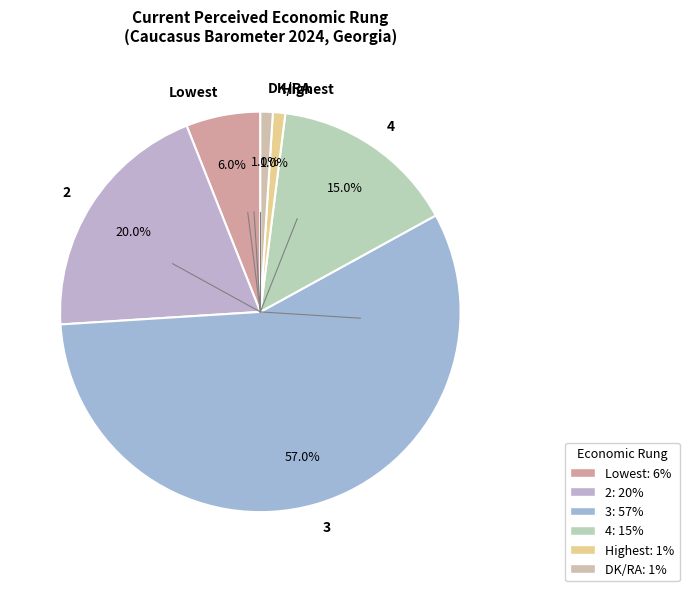

Is Lowest the majority of the pie?

No